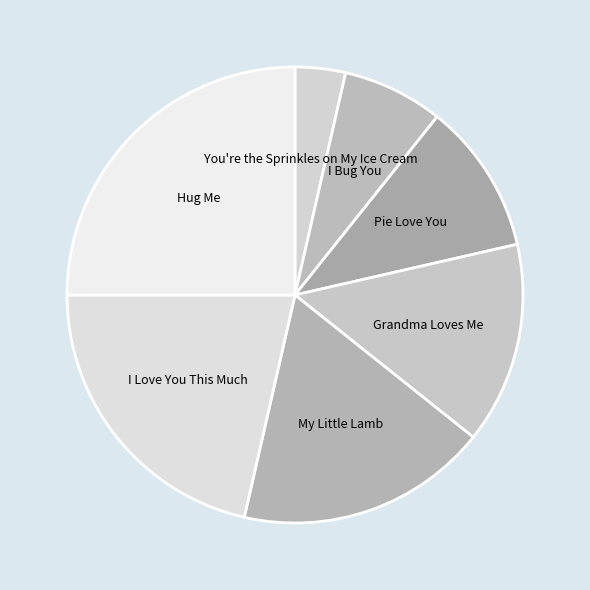

Is the sum of You're the Sprinkles on My Ice Cream and Hug Me greater than half?

No